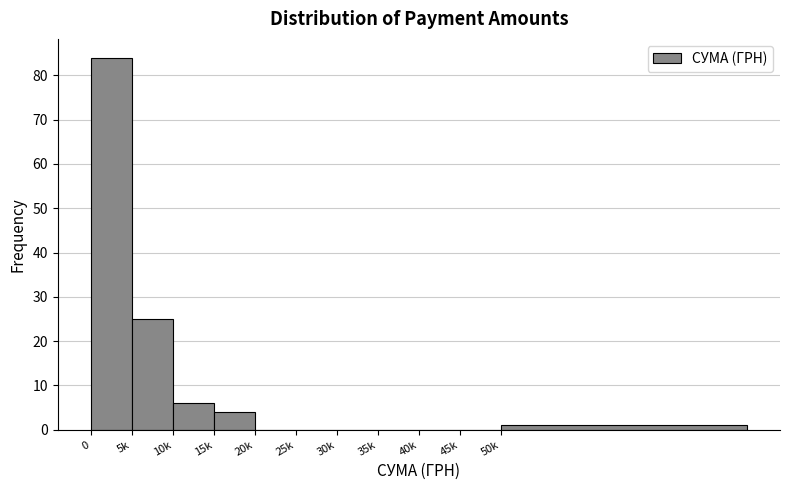

Reading left to right, what are all the values shown in this chart?

0=84	5k=25	10k=6	15k=4	20k=0	25k=0	30k=0	35k=0	40k=0	45k=0	50k=1